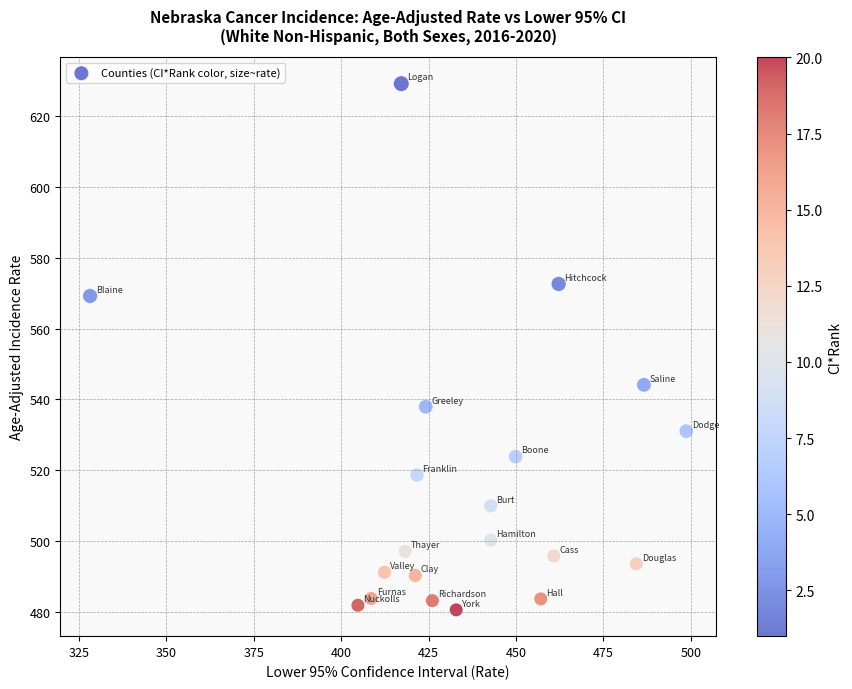

What is the range of X values (max minus min)?

170.5